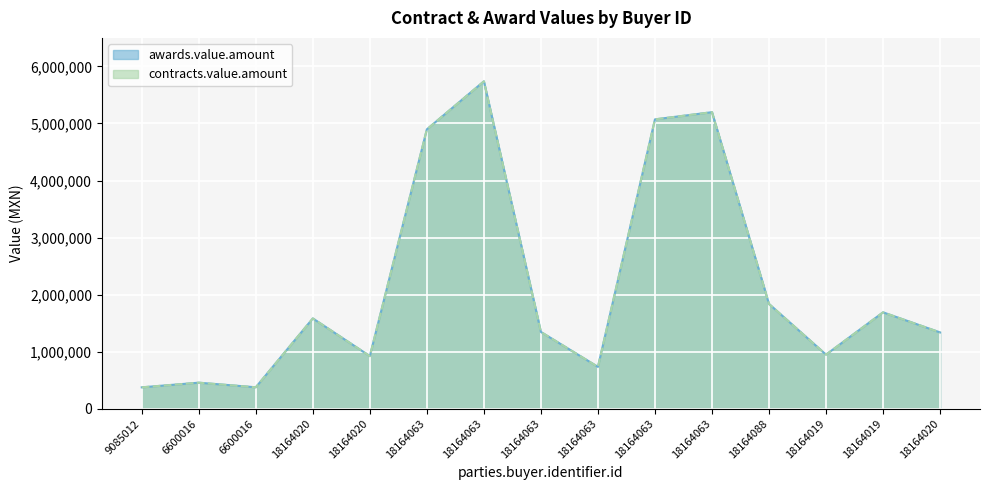

Which category has the highest value across all series?

18164063